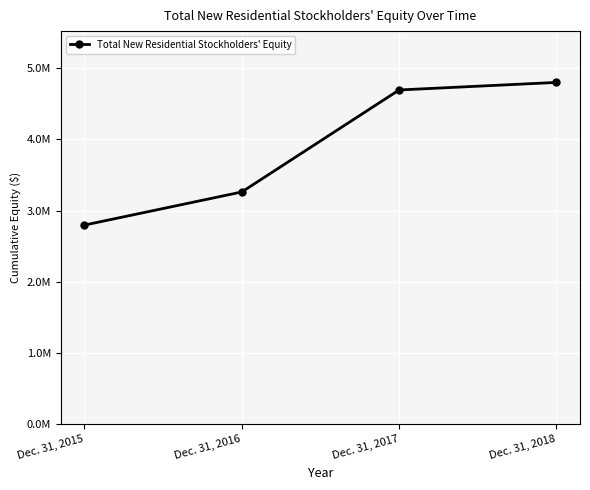

What is the value of the 4th point from the left?

4796162